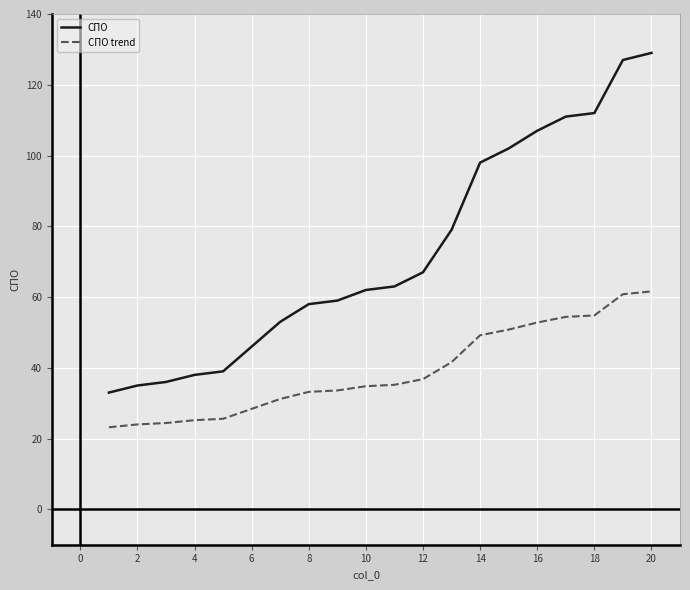

What is the difference between the maximum and minimum values in the СПО trend series?

38.4